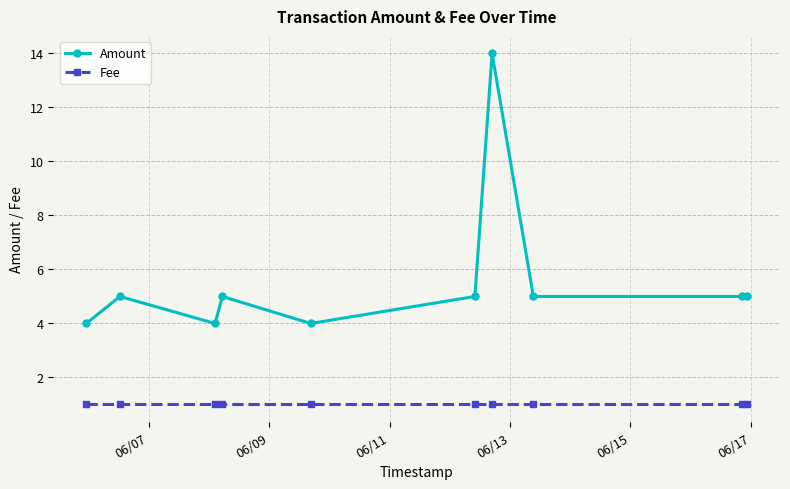

True or false: Amount and Fee cross at least once.

False